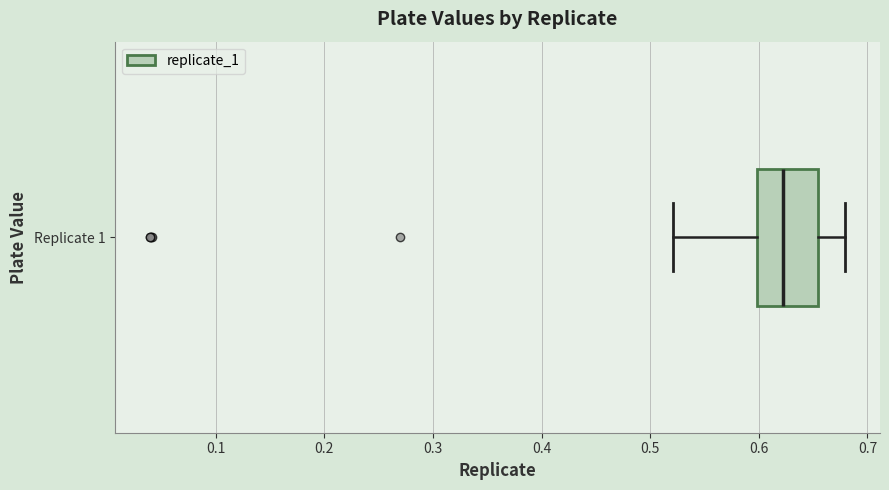

Read this box plot against the x-axis: the position of the median line, the range covered by the box, and the ends of both whiskers. The values are not printed on the chart, so give them approximately, as read against the axis.

median 0.62, box 0.60 to 0.65, whiskers 0.52 to 0.68